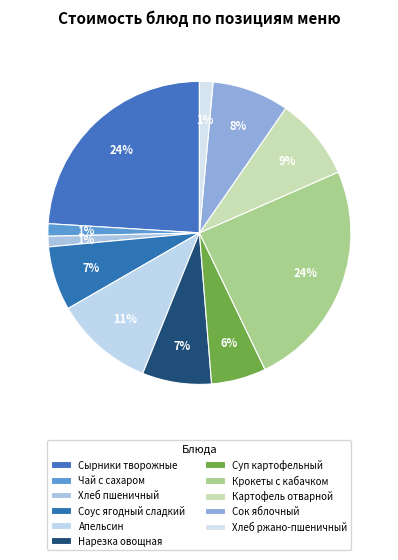

Does Сок яблочный account for over 50% of the chart?

No